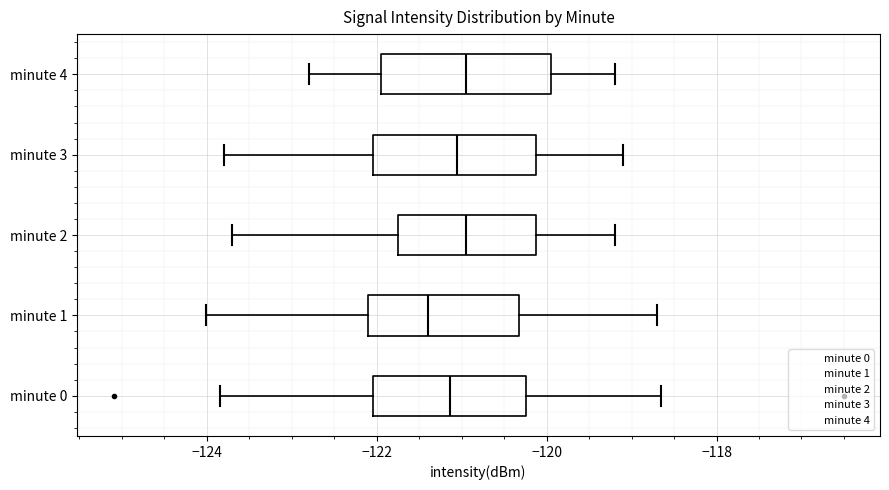

Which box's median line is the furthest to the left?

minute 1